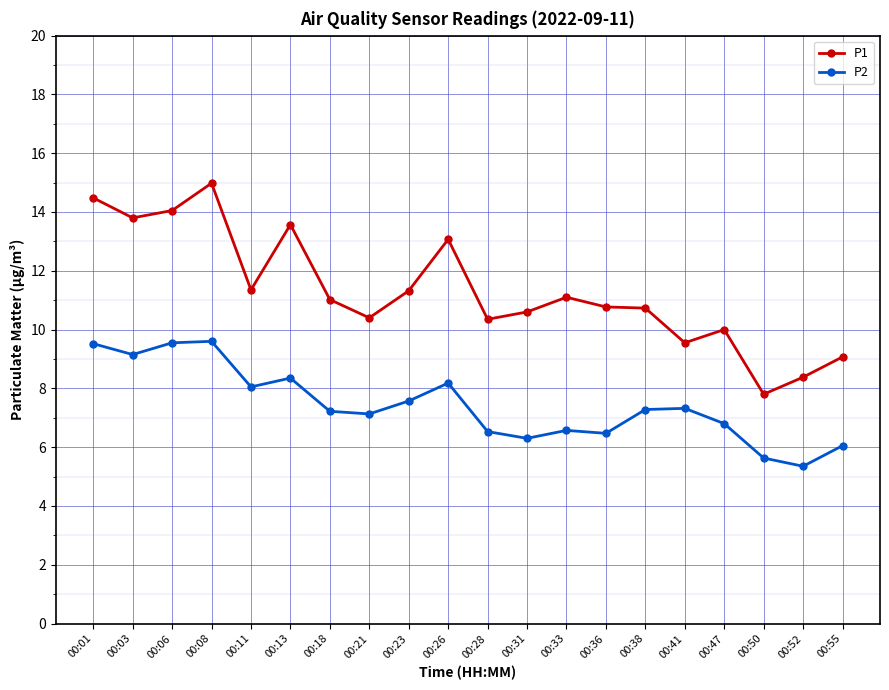

Read the P1 value at 00:55.

9.1